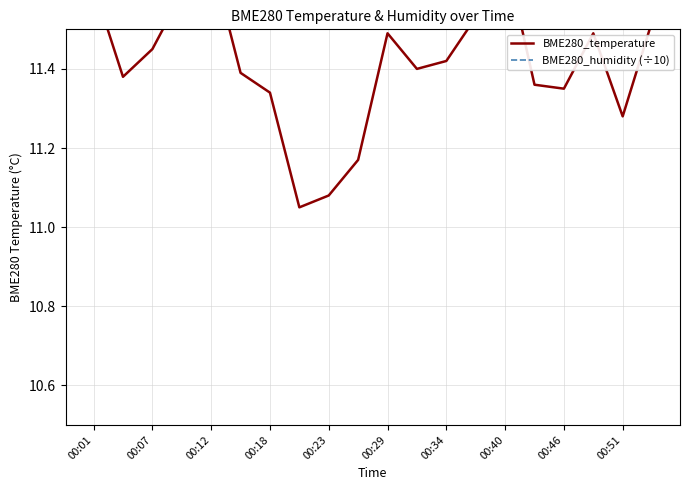

Which series has the widest spread of values?

BME280_temperature